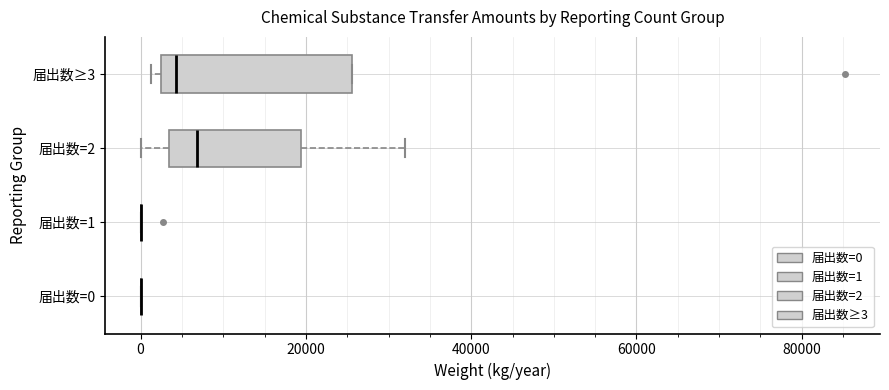

Comparing the boxes themselves (not the whiskers), which one is the widest?

届出数≥3